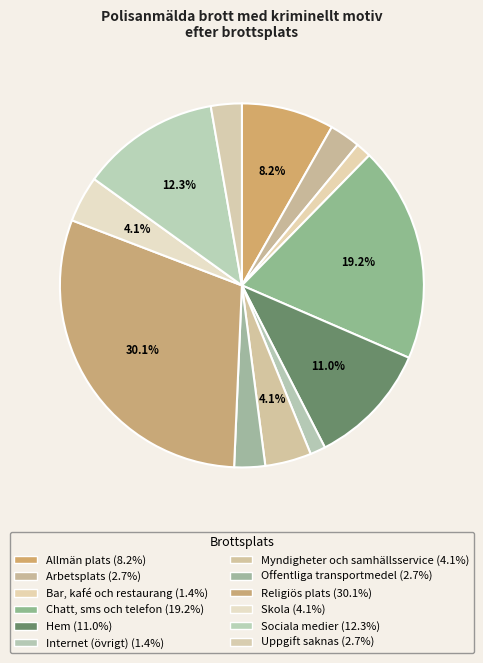

Approximately how many times larger is the value at Hem compared to Arbetsplats?

4.0